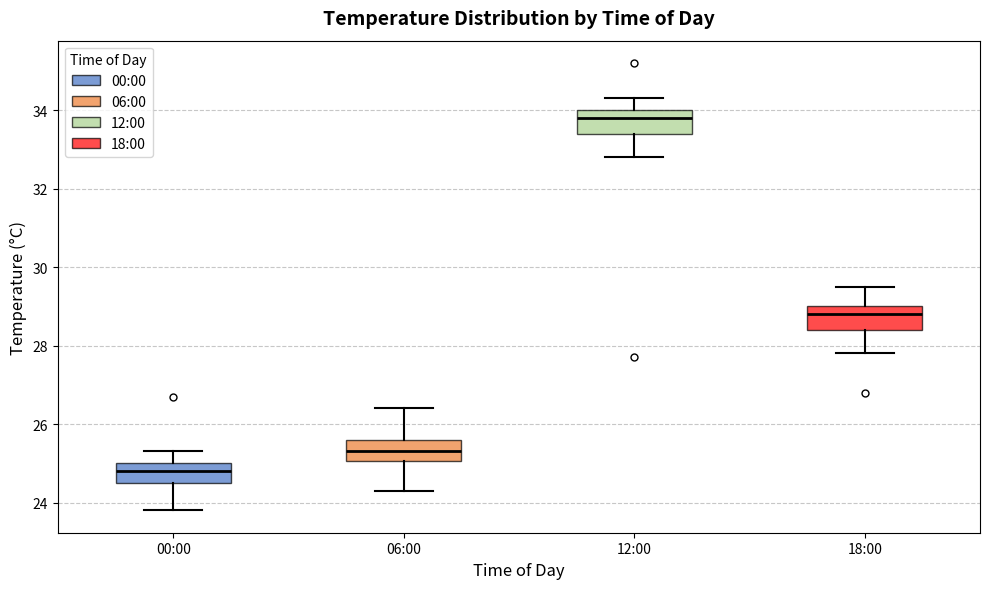

Reading left to right, read every box against the y-axis: the position of its median line, the range the box covers, and the ends of its whiskers. The values are not printed on the chart, so give them approximately, as read against the axis.

00:00: median 24.8, box 24.6 to 25.0, whiskers 23.8 to 25.4
06:00: median 25.4, box 25.0 to 25.6, whiskers 24.4 to 26.4
12:00: median 33.8, box 33.4 to 34.0, whiskers 32.8 to 34.4
18:00: median 28.8, box 28.4 to 29.0, whiskers 27.8 to 29.6